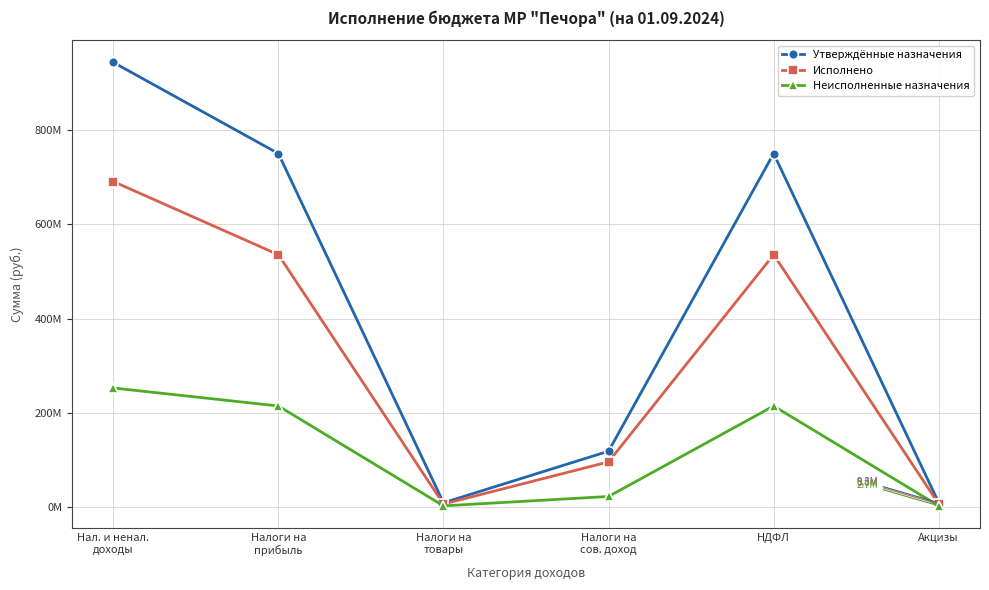

List the series in order of their overall mean, lowest first.

Неисполненные назначения, Исполнено, Утверждённые назначения